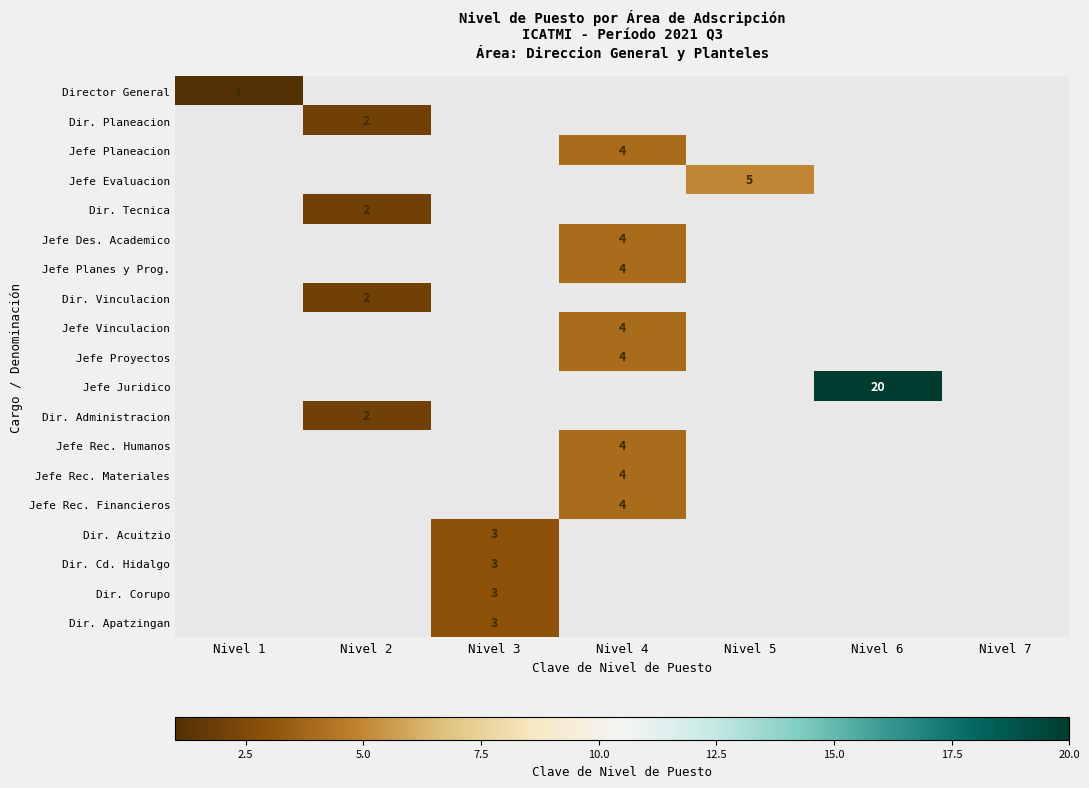

Is the value of Jefe Proyectos at Nivel 4 greater than the value of Dir. Acuitzio at Nivel 3?

Yes